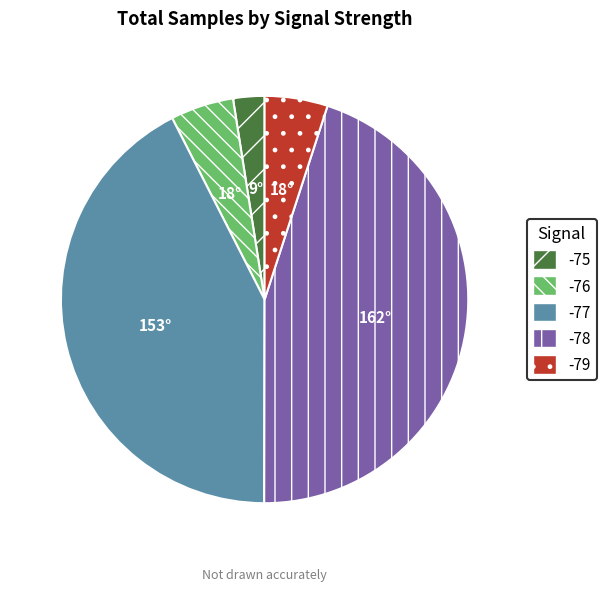

Approximately how many times larger is the value at -78 compared to -76?

9.0